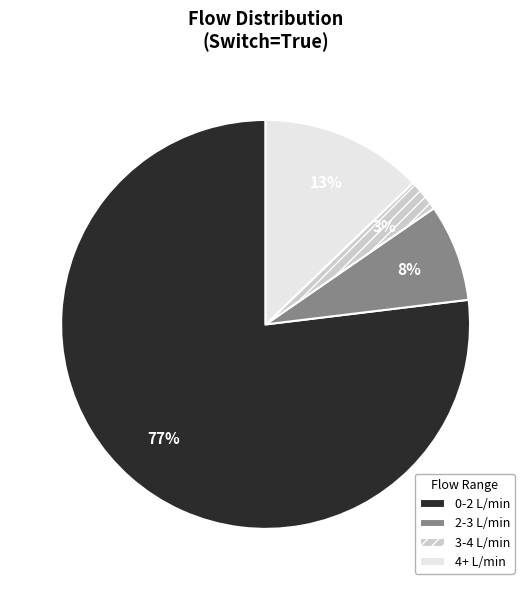

Rank the categories by value from lowest to highest.

3-4 L/min, 2-3 L/min, 4+ L/min, 0-2 L/min